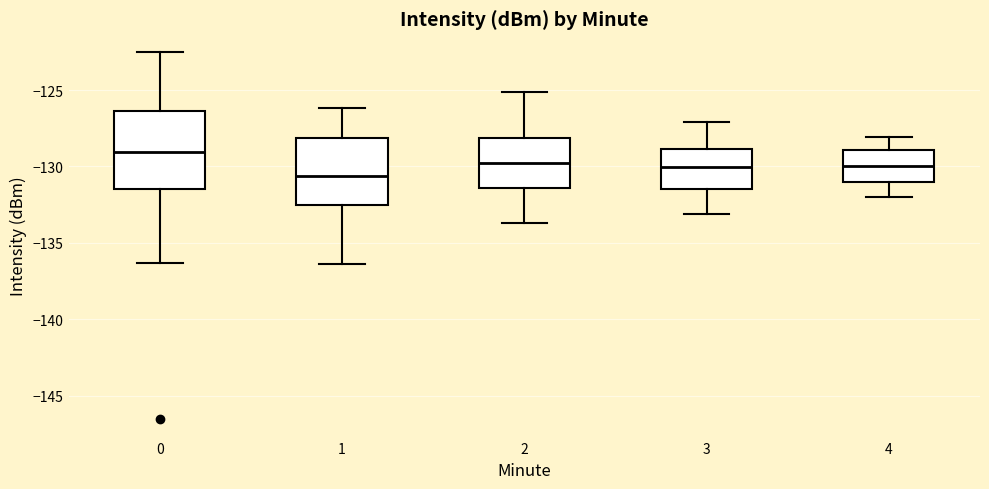

Reading left to right, read every box against the y-axis: the position of its median line, the range the box covers, and the ends of its whiskers. The values are not printed on the chart, so give them approximately, as read against the axis.

0: median -129.0, box -131.5 to -126.5, whiskers -136.5 to -122.5
1: median -130.5, box -132.5 to -128.0, whiskers -136.5 to -126.0
2: median -129.5, box -131.5 to -128.0, whiskers -133.5 to -125.0
3: median -130.0, box -131.5 to -129.0, whiskers -133.0 to -127.0
4: median -130.0, box -131.0 to -129.0, whiskers -132.0 to -128.0